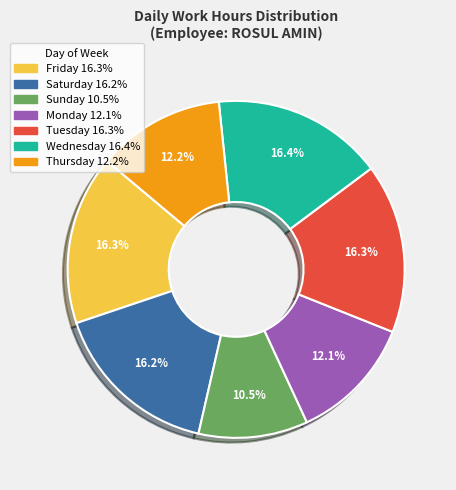

Is there any slice that represents more than half of the pie?

No